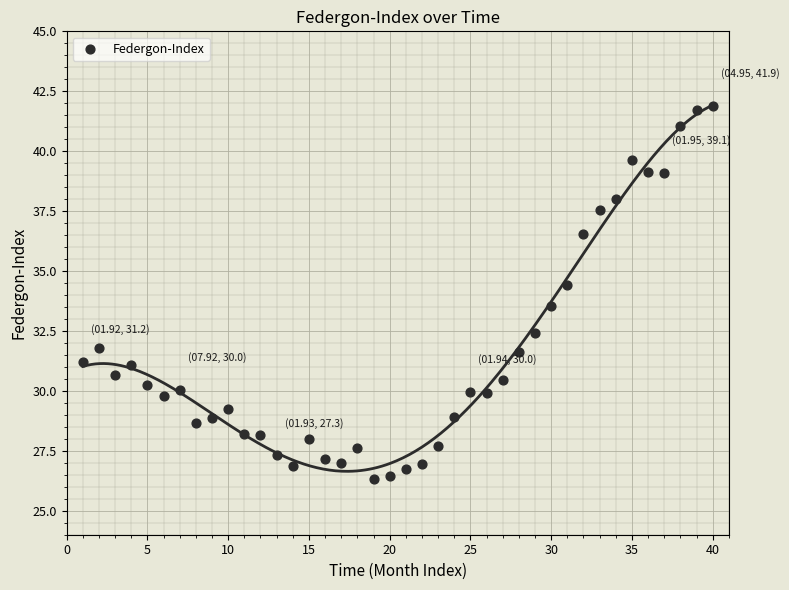

What is the range of X values (max minus min)?

39.0